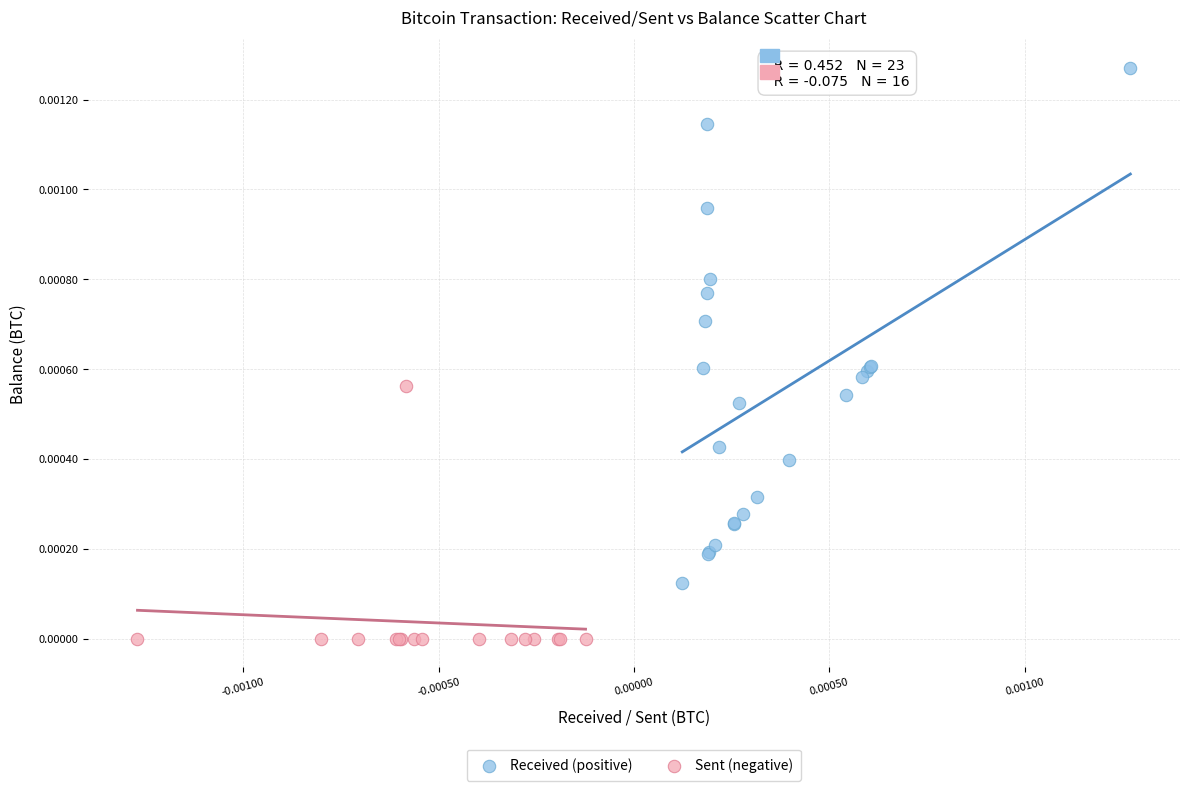

Which series reaches the minimum Y coordinate?

Sent (negative)